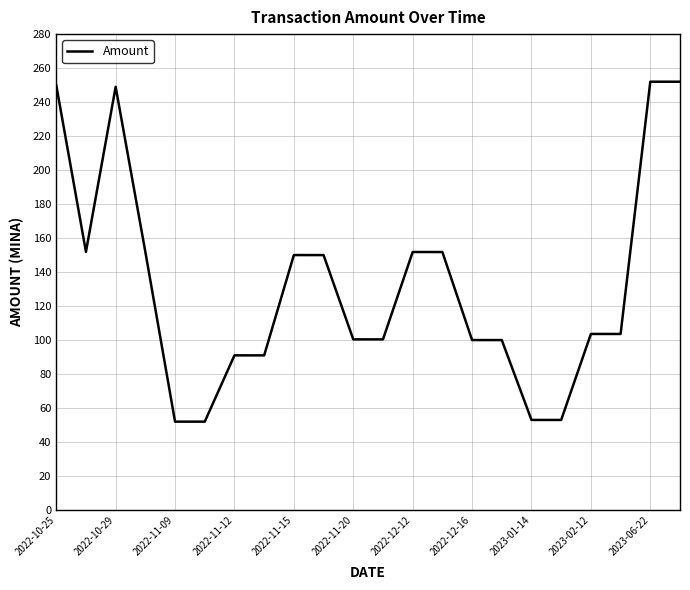

What is the difference between the maximum and minimum values?

200.0